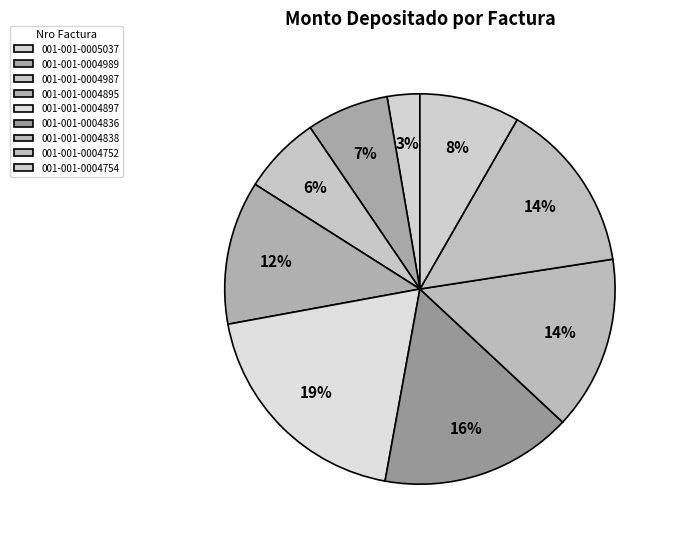

What is the smallest slice in the pie chart?

001-001-0005037